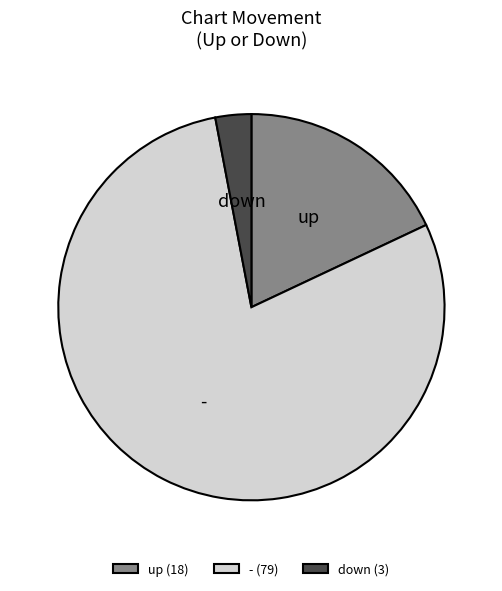

Which category has the smallest portion of the pie?

down (3)